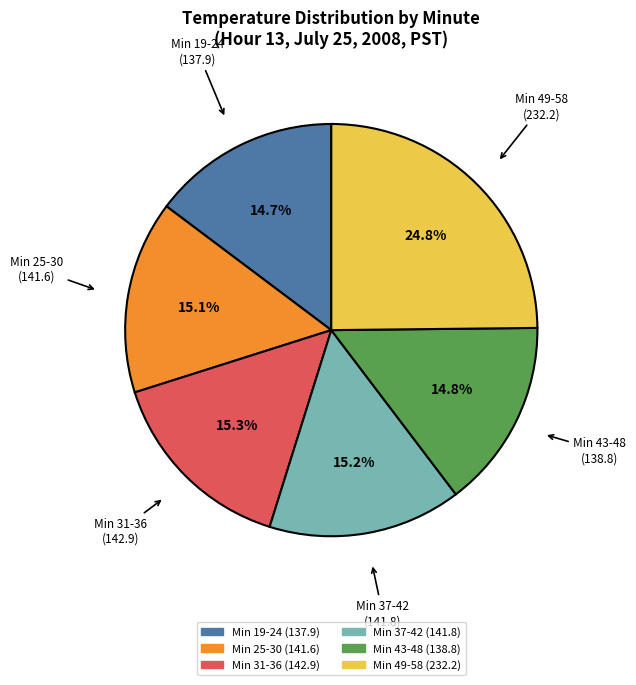

Is there a majority slice in this chart?

No